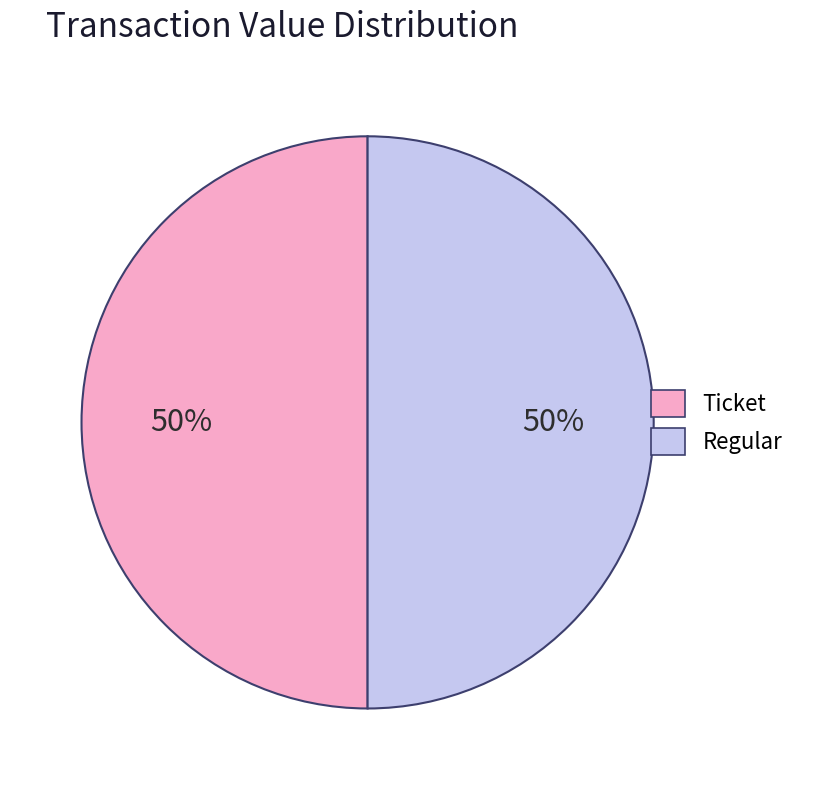

Approximately how many times larger is the value at Ticket compared to Regular?

1.0